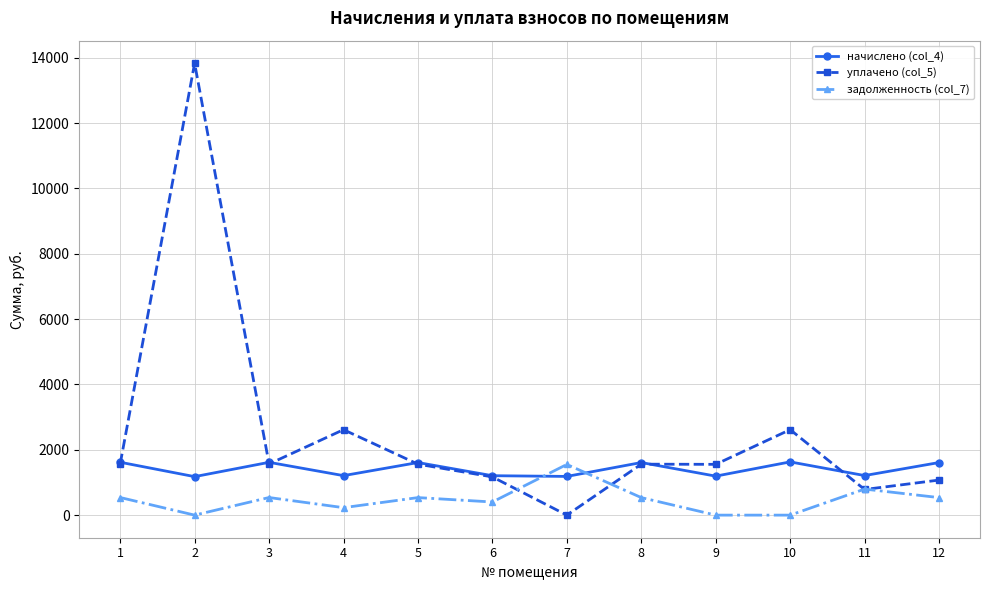

Rank the series at 10 from lowest to highest value.

задолженность (col_7), начислено (col_4), уплачено (col_5)